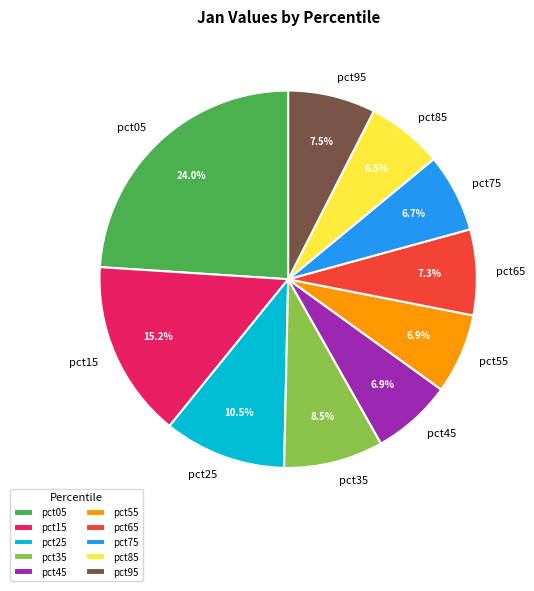

Approximately how many times larger is the value at pct25 compared to pct05?

0.4